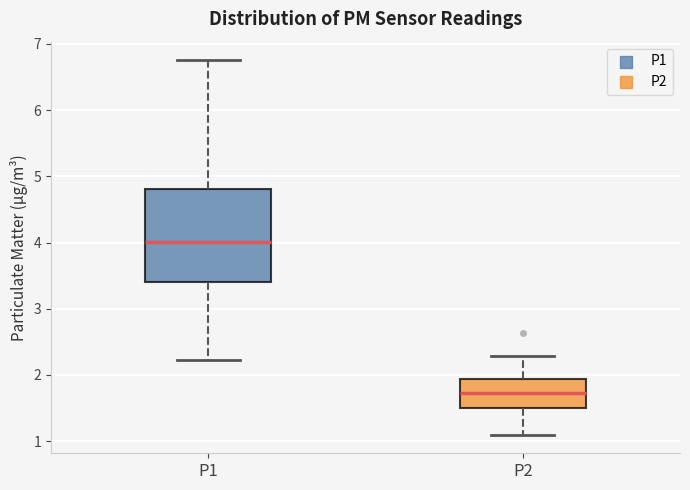

Reading left to right, transcribe this box plot: for each box, give where its median line is, the range the box spans, and where its two whiskers end, as read against the y-axis. The values are not printed on the chart, so give them approximately, as read against the axis.

P1: median 4.0, box 3.4 to 4.8, whiskers 2.2 to 6.8
P2: median 1.7, box 1.5 to 1.9, whiskers 1.1 to 2.3